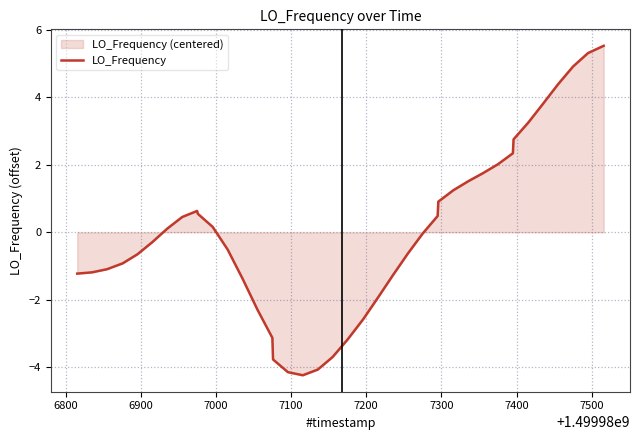

How many values exceed 0?

19